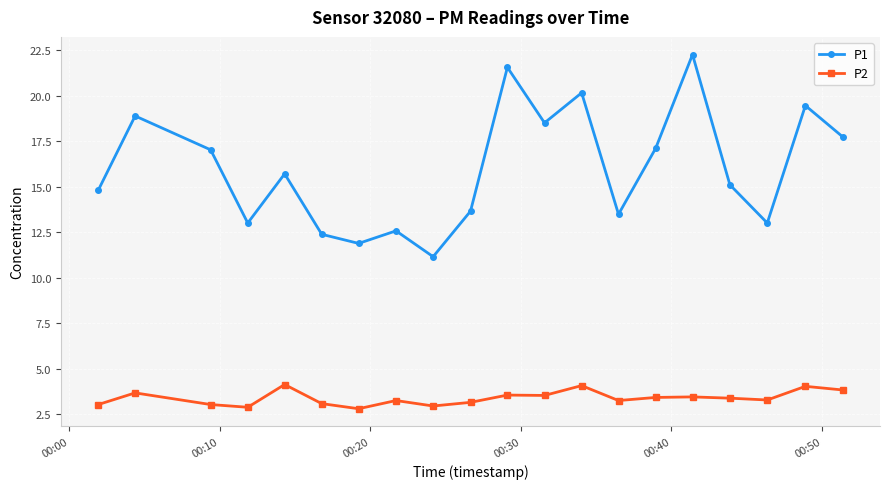

True or false: P1 and P2 intersect in this chart.

False